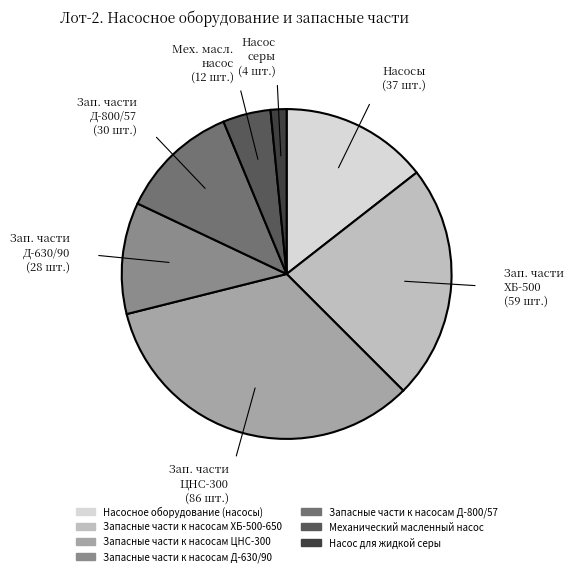

Rank the categories by value from highest to lowest.

Запасные части к насосам ЦНС-300, Запасные части к насосам ХБ-500-650, Насосное оборудование (насосы), Запасные части к насосам Д-800/57, Запасные части к насосам Д-630/90, Механический масленный насос, Насос для жидкой серы